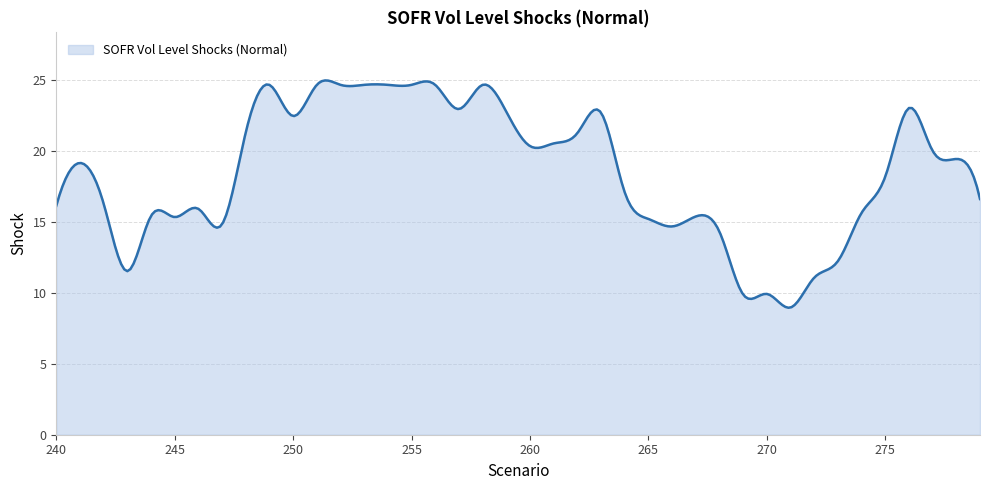

What is the difference between the maximum and minimum values?

16.0